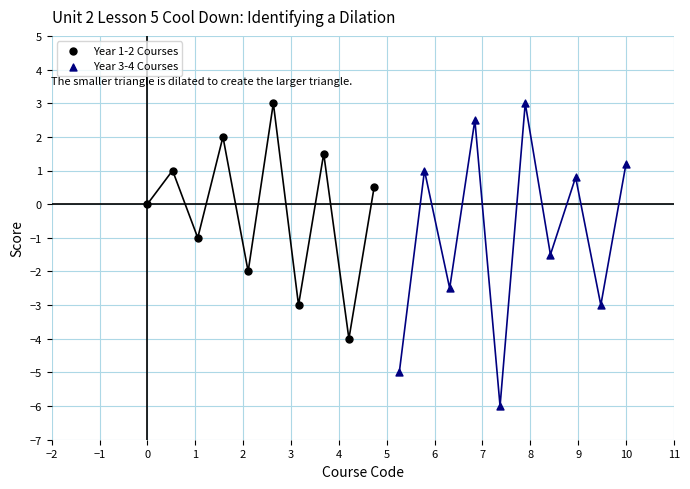

Which series has the largest Y range (max minus min)?

Year 3-4 Courses